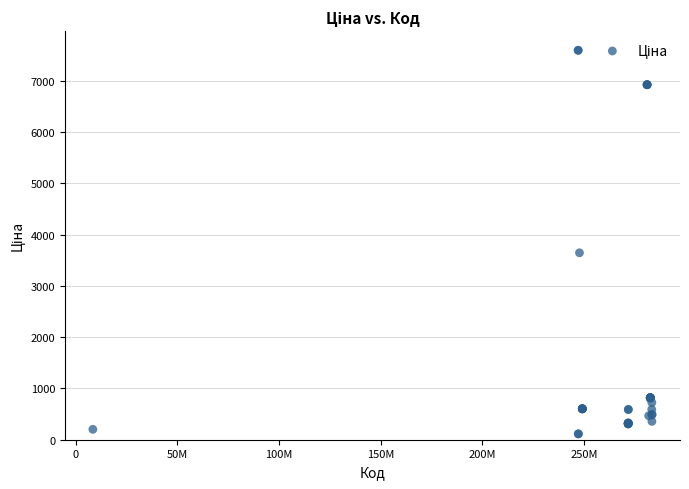

What Y value in the scatter plot is closest to 3855?

3646.5